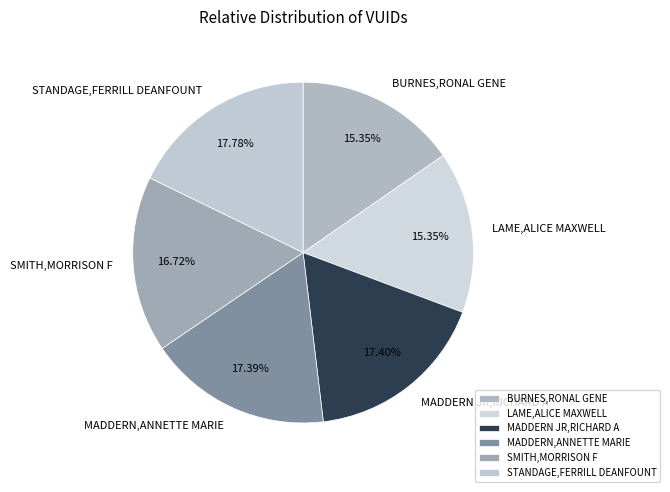

To the nearest percent, what is the difference between the BURNES,RONAL GENE and SMITH,MORRISON F slice percentages?

1%